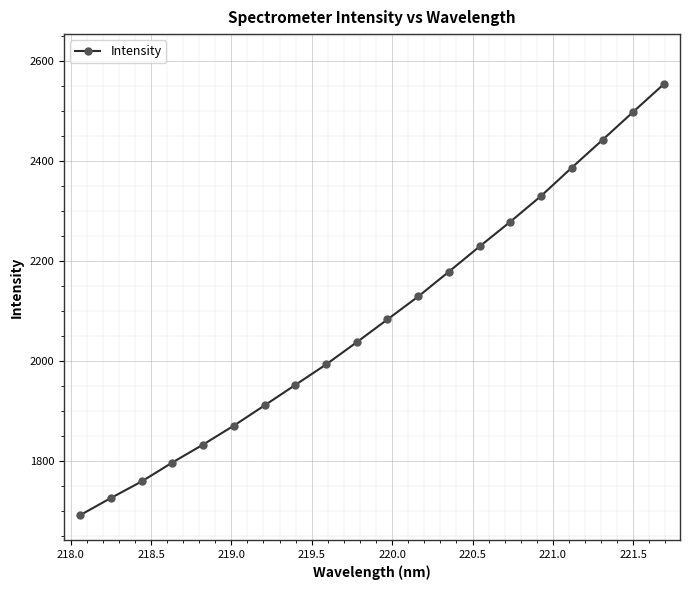

What is the minimum value shown in the chart?

1690.8